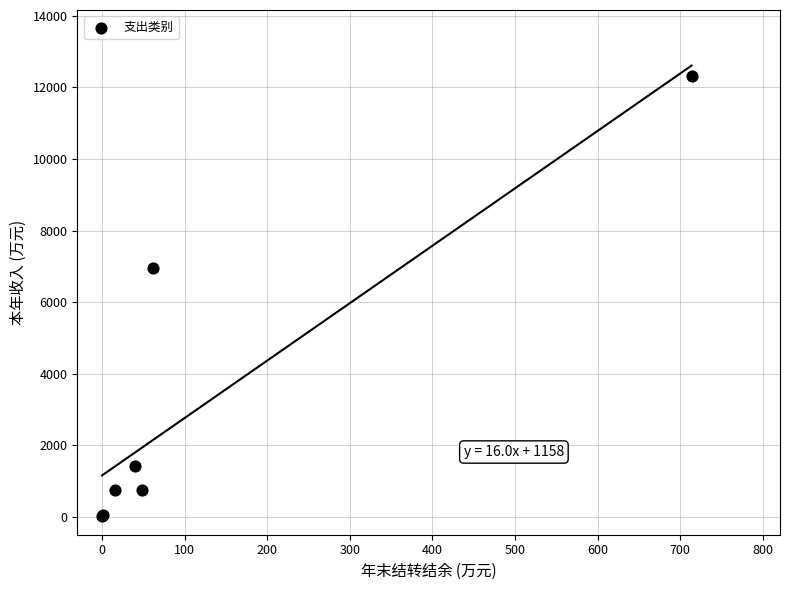

What Y value in the scatter plot is closest to 6164?

6955.2